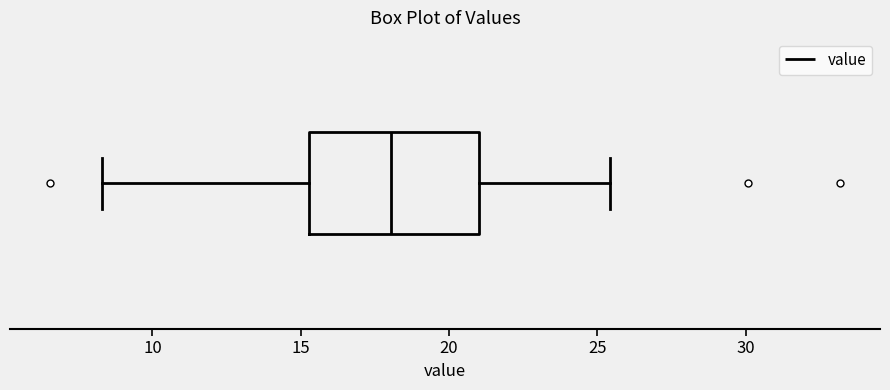

Transcribe this box plot: give where the median line is, the range the box spans, and where the two whiskers end, as read against the x-axis. The values are not printed on the chart, so give them approximately, as read against the axis.

median 18.0, box 15.5 to 21.0, whiskers 8.5 to 25.5